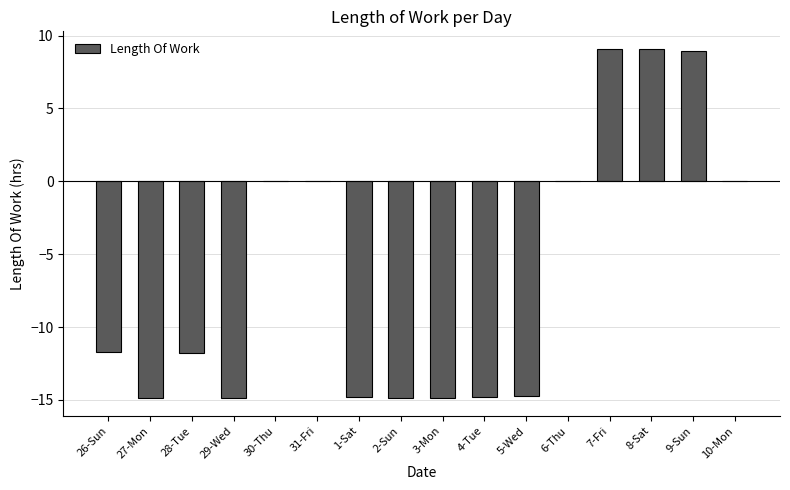

How many series are shown in this chart?

1